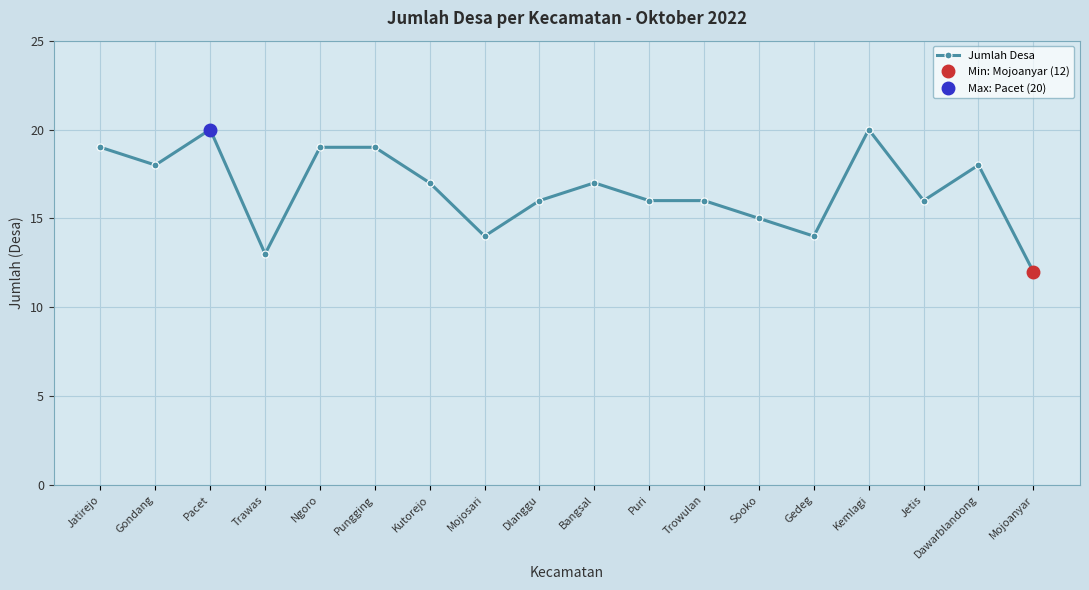

What is the label of the 11th point from the right?

Mojosari